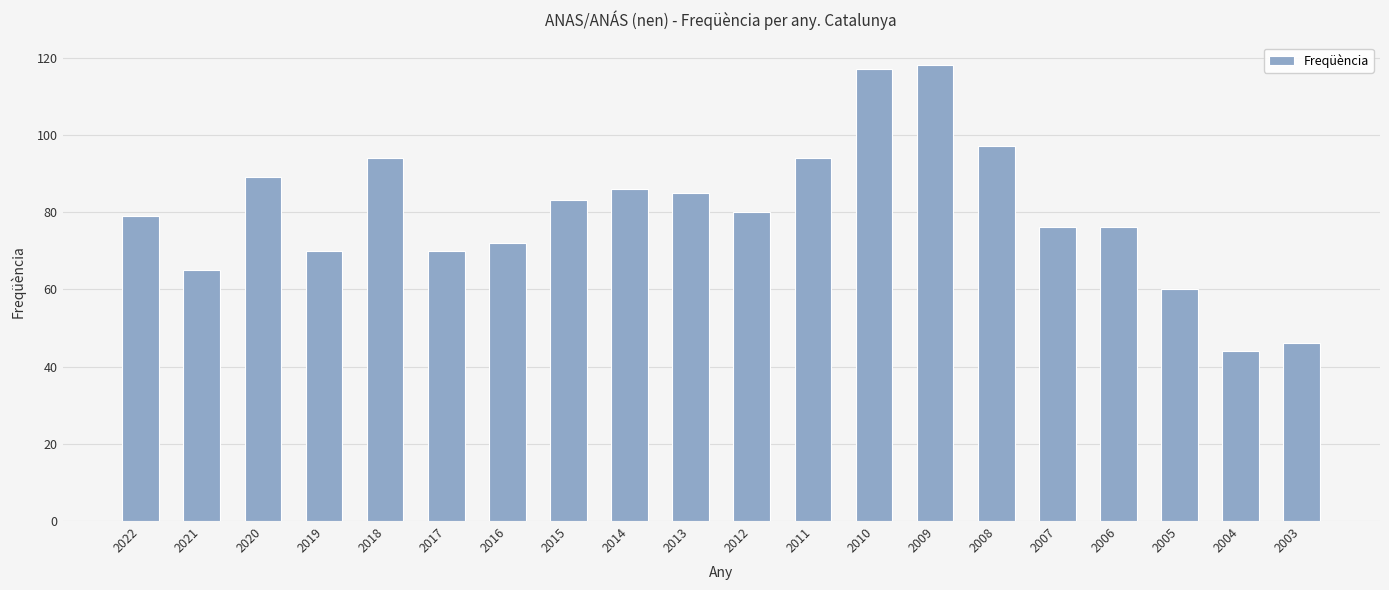

What is the value of the 13th bar from the left?

117